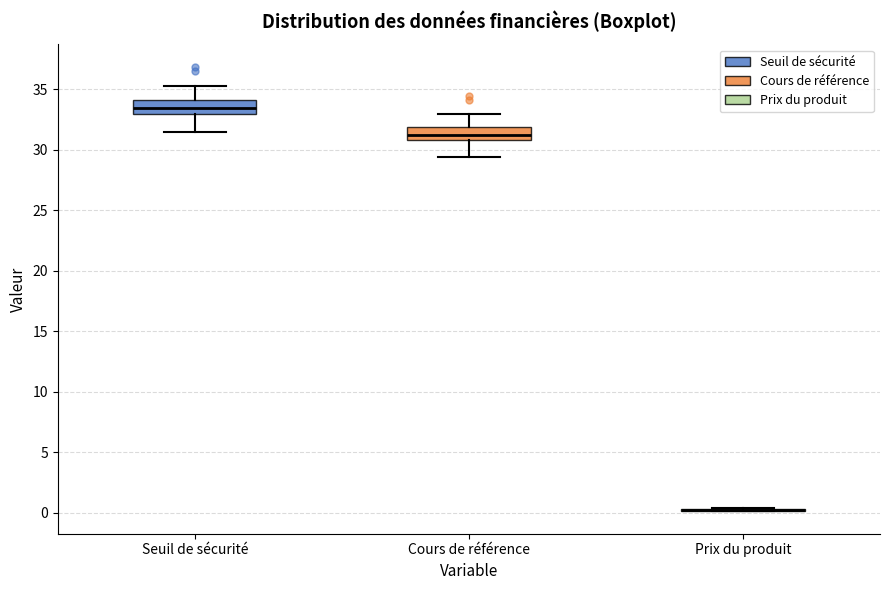

Reading left to right, read every box against the y-axis: the position of its median line, the range the box covers, and the ends of its whiskers. The values are not printed on the chart, so give them approximately, as read against the axis.

Seuil de sécurité: median 33.5, box 33.0 to 34.0, whiskers 31.5 to 35.5
Cours de référence: median 31.0, box 30.5 to 32.0, whiskers 29.5 to 33.0
Prix du produit: box collapsed to a line at 0.0, whiskers 0.0 to 0.5